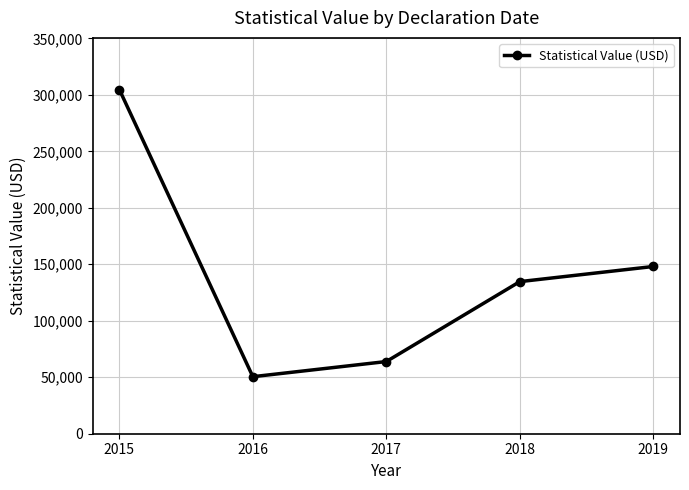

Reading left to right, extract all data points from this chart.

304733.8	50496.1	63903.9	134660.1	148061.4